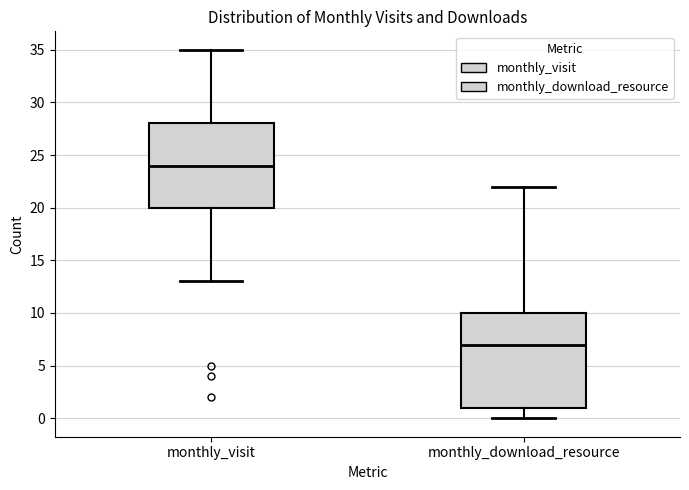

Reading left to right, read every box against the y-axis: the position of its median line, the range the box covers, and the ends of its whiskers. The values are not printed on the chart, so give them approximately, as read against the axis.

monthly_visit: median 24, box 20 to 28, whiskers 13 to 35
monthly_download_resource: median 7, box 1 to 10, whiskers 0 to 22